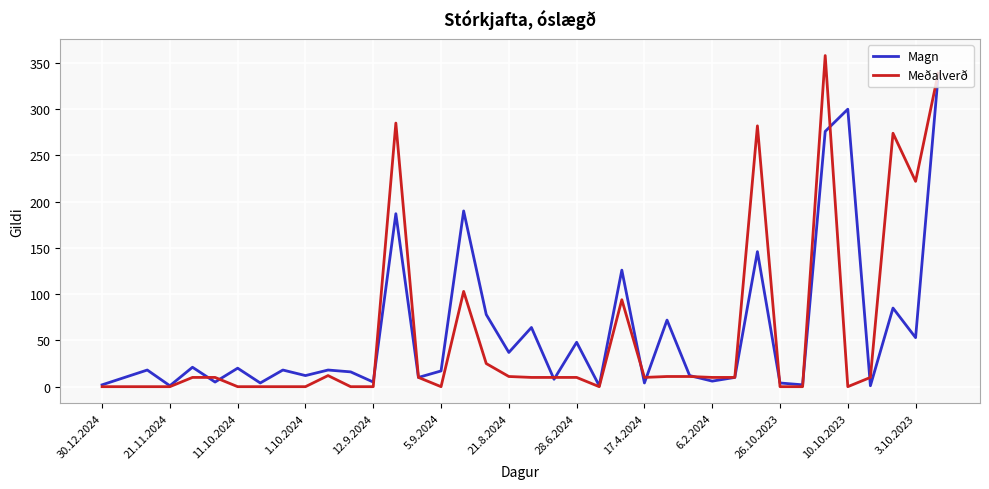

What is the highest value of the Meðalverð series?

358